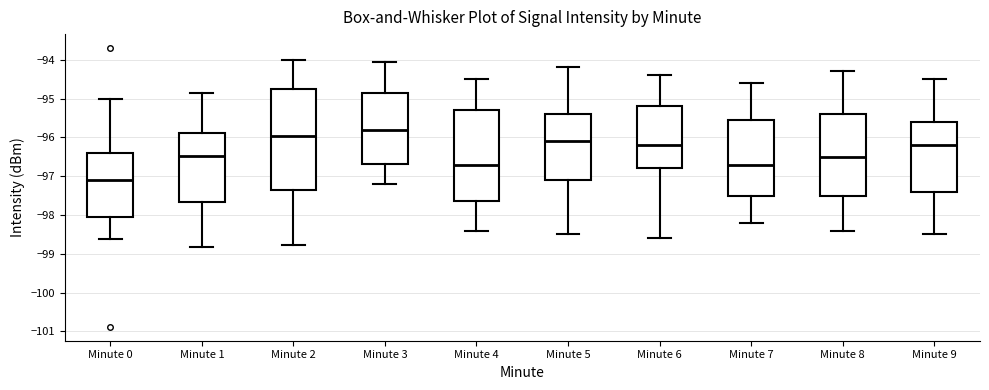

Reading left to right, read every box against the y-axis: the position of its median line, the range the box covers, and the ends of its whiskers. The values are not printed on the chart, so give them approximately, as read against the axis.

Minute 0: median -97.1, box -98.0 to -96.4, whiskers -98.6 to -95.0
Minute 1: median -96.5, box -97.7 to -95.9, whiskers -98.8 to -94.9
Minute 2: median -96.0, box -97.3 to -94.8, whiskers -98.8 to -94.0
Minute 3: median -95.8, box -96.7 to -94.9, whiskers -97.2 to -94.1
Minute 4: median -96.7, box -97.6 to -95.3, whiskers -98.4 to -94.5
Minute 5: median -96.1, box -97.1 to -95.4, whiskers -98.5 to -94.2
Minute 6: median -96.2, box -96.8 to -95.2, whiskers -98.6 to -94.4
Minute 7: median -96.7, box -97.5 to -95.5, whiskers -98.2 to -94.6
Minute 8: median -96.5, box -97.5 to -95.4, whiskers -98.4 to -94.3
Minute 9: median -96.2, box -97.4 to -95.6, whiskers -98.5 to -94.5